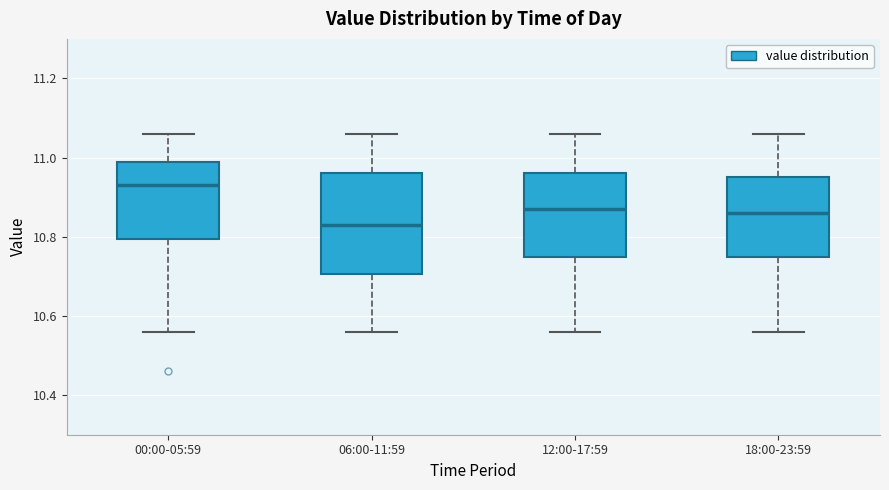

Comparing the boxes themselves (not the whiskers), which one is the tallest?

06:00-11:59